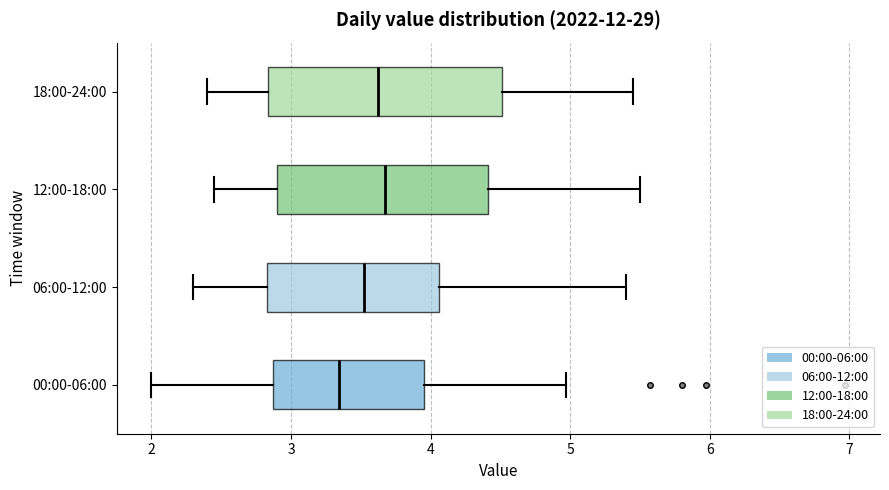

Reading bottom to top, transcribe this box plot: for each box, give where its median line is, the range the box spans, and where its two whiskers end, as read against the x-axis. The values are not printed on the chart, so give them approximately, as read against the axis.

00:00-06:00: median 3.3, box 2.9 to 4.0, whiskers 2.0 to 5.0
06:00-12:00: median 3.5, box 2.8 to 4.1, whiskers 2.3 to 5.4
12:00-18:00: median 3.7, box 2.9 to 4.4, whiskers 2.5 to 5.5
18:00-24:00: median 3.6, box 2.8 to 4.5, whiskers 2.4 to 5.5